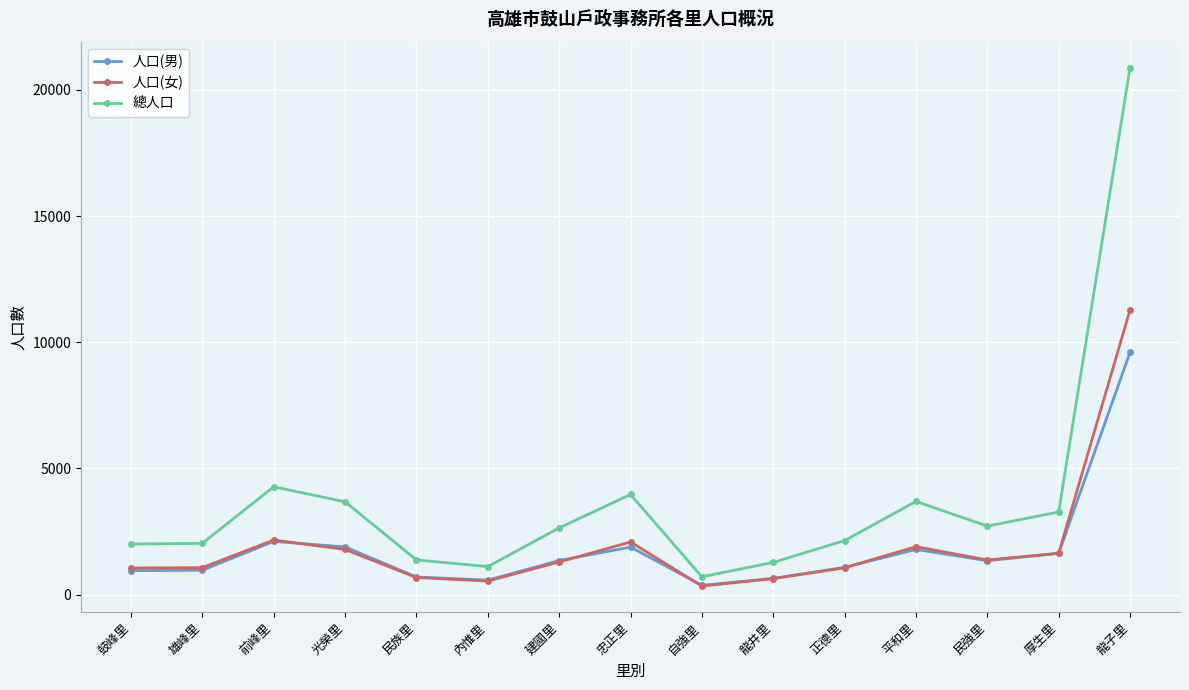

What is the approximate value of 人口(女) at 雄峰里?

1069